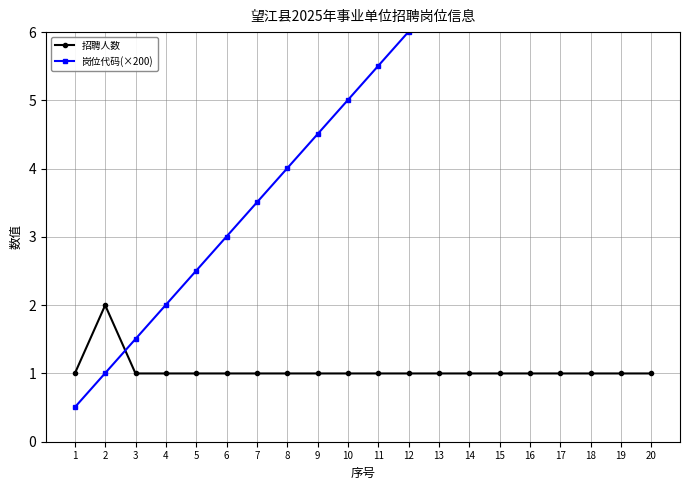

True or false: 岗位代码(×200) has a value of 10.7 at 16.

False